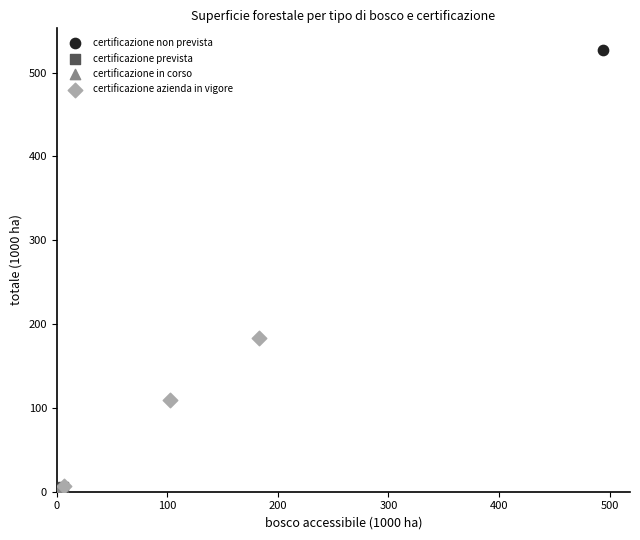

What are all the series names shown in the legend?

certificazione non prevista, certificazione prevista, certificazione in corso, certificazione azienda in vigore